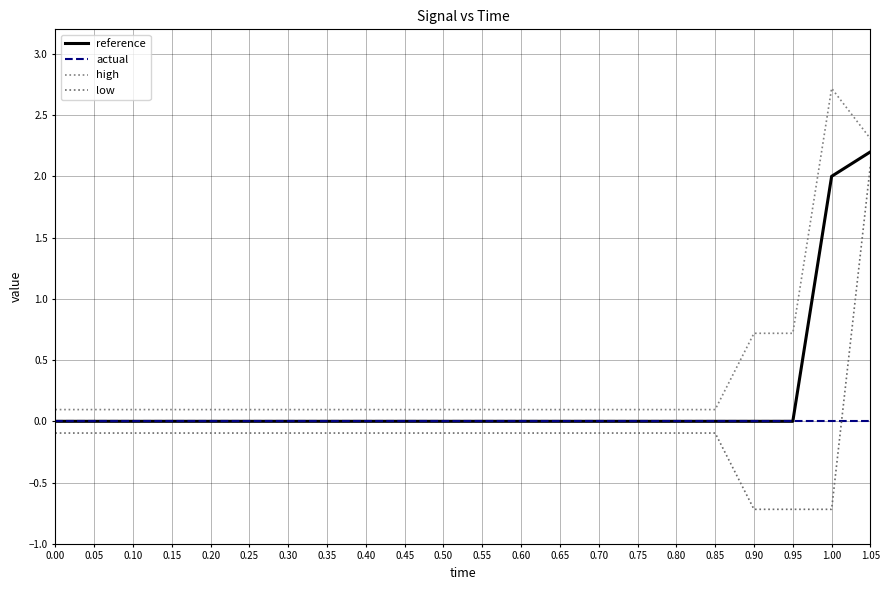

How many negative values does the low series have?

21